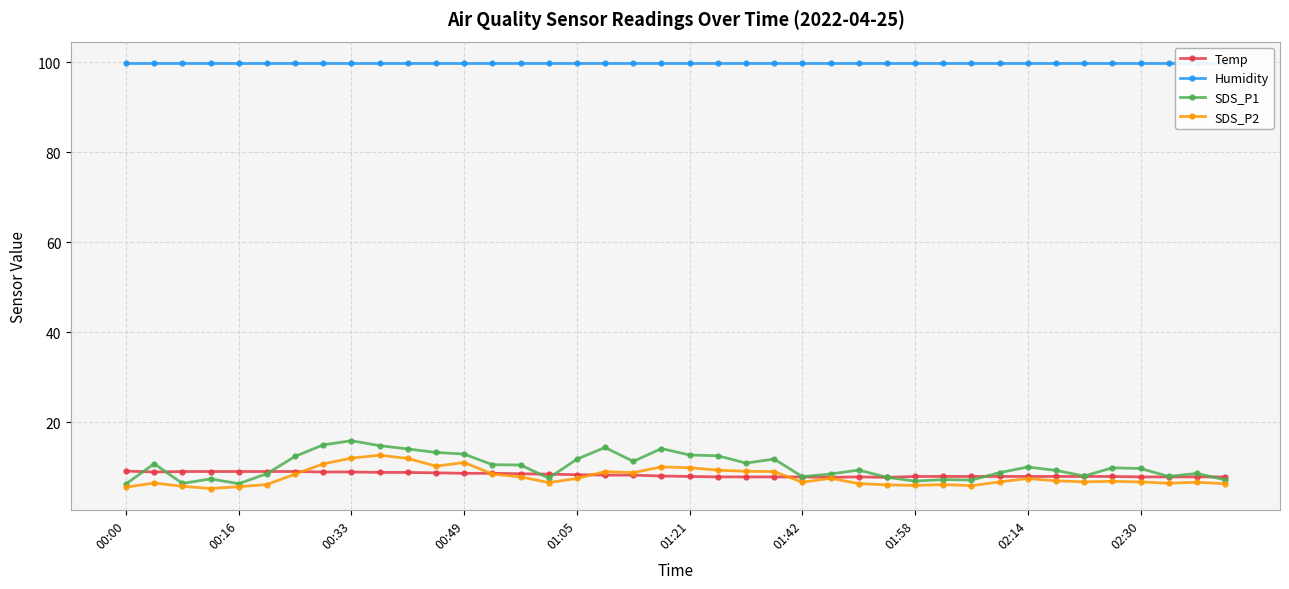

What is the lowest value of the Temp series?

7.7